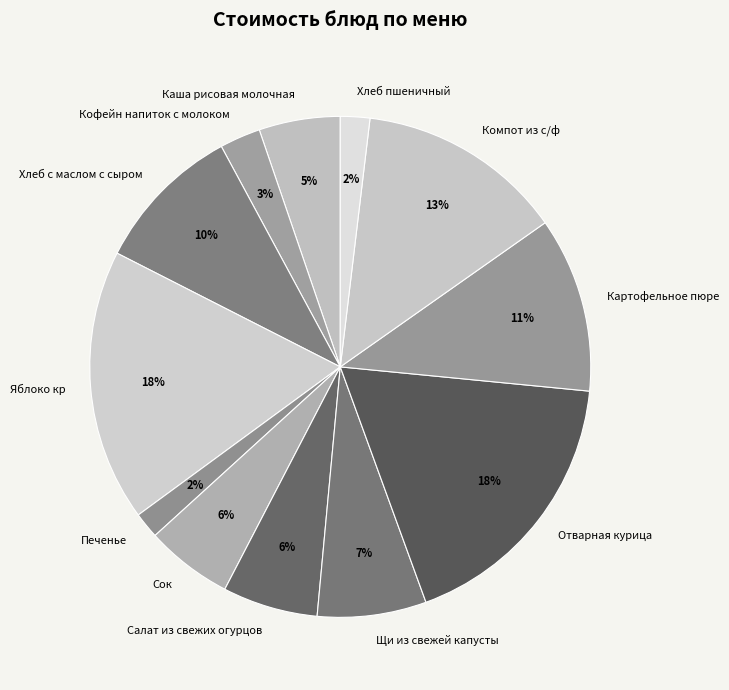

To the nearest percent, what portion does Отварная курица represent?

18%